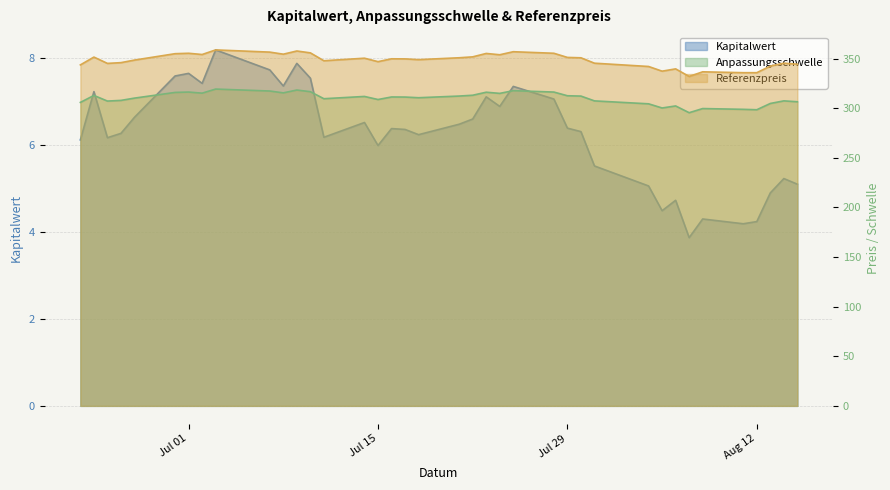

How many series are shown in this chart?

3